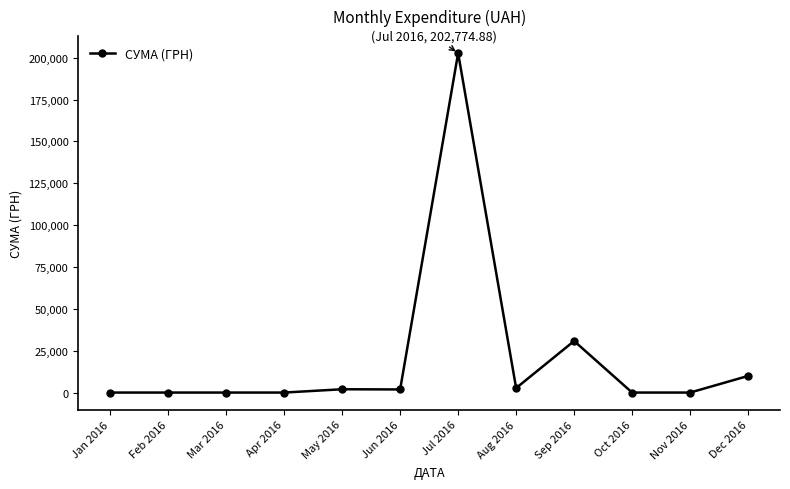

What is the sum of all values?

250016.5